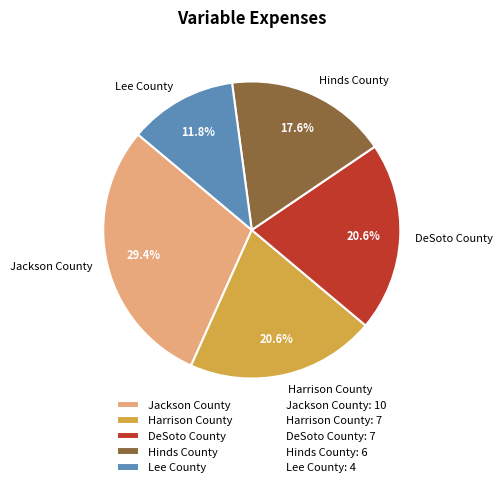

Is there a majority slice in this chart?

No